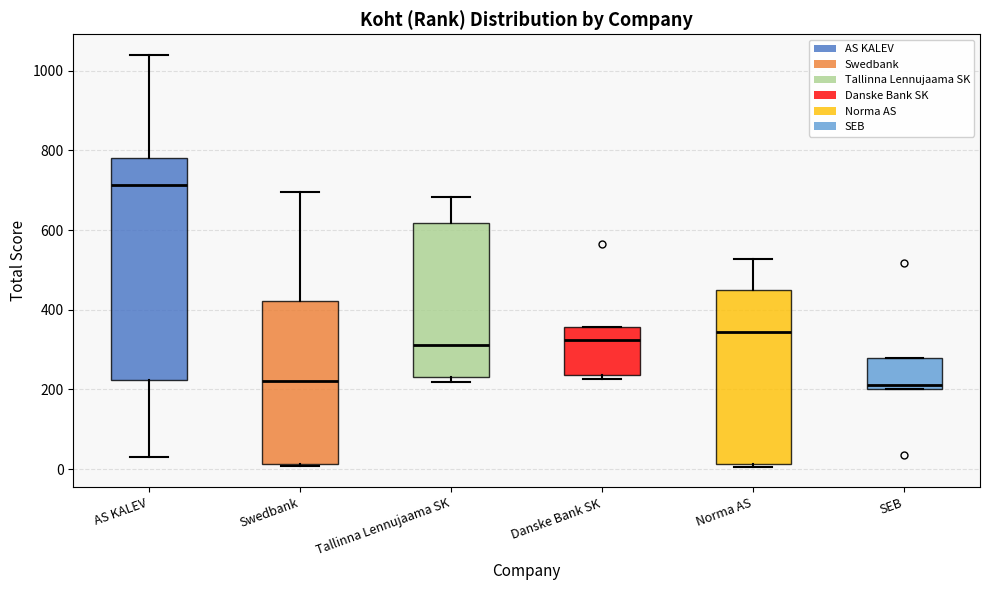

Reading left to right, read every box against the y-axis: the position of its median line, the range the box covers, and the ends of its whiskers. The values are not printed on the chart, so give them approximately, as read against the axis.

AS KALEV: median 720, box 220 to 780, whiskers 40 to 1040
Swedbank: median 220, box 20 to 420, whiskers 0 to 700
Tallinna Lennujaama SK: median 320, box 240 to 620, whiskers 220 to 680
Danske Bank SK: median 320, box 240 to 360, whiskers 220 to 360
Norma AS: median 340, box 20 to 440, whiskers 0 to 520
SEB: median 220, box 200 to 280, whiskers 200 to 280